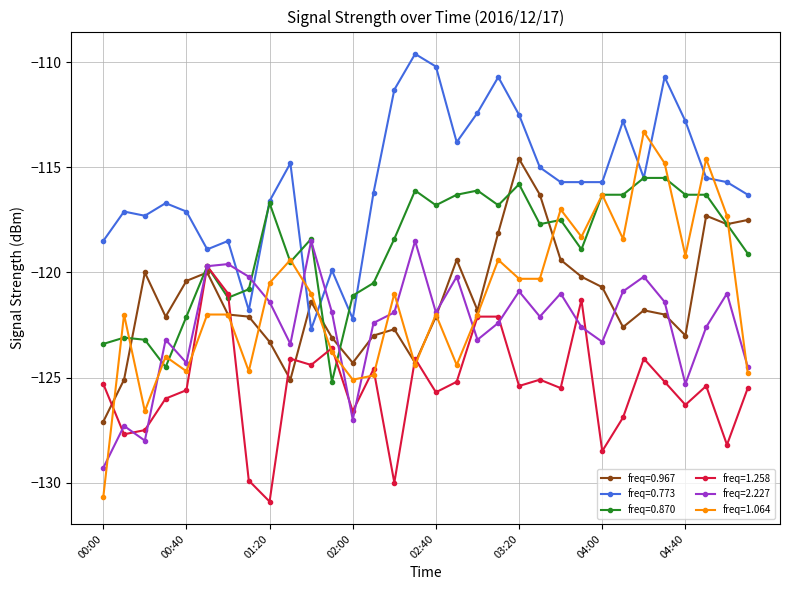

What is the minimum value shown in the chart?

-130.9